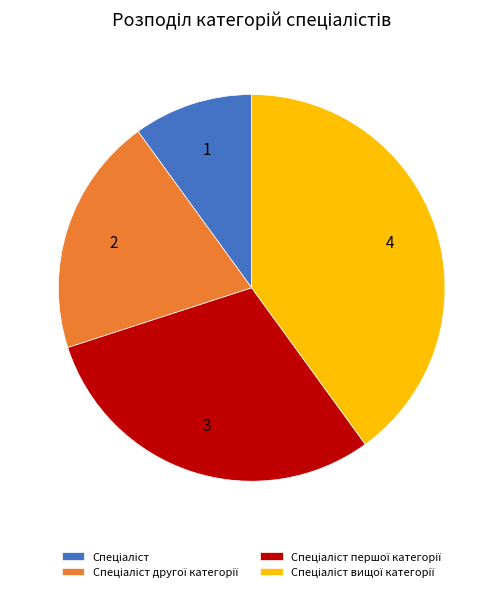

Does any single category account for the majority?

No